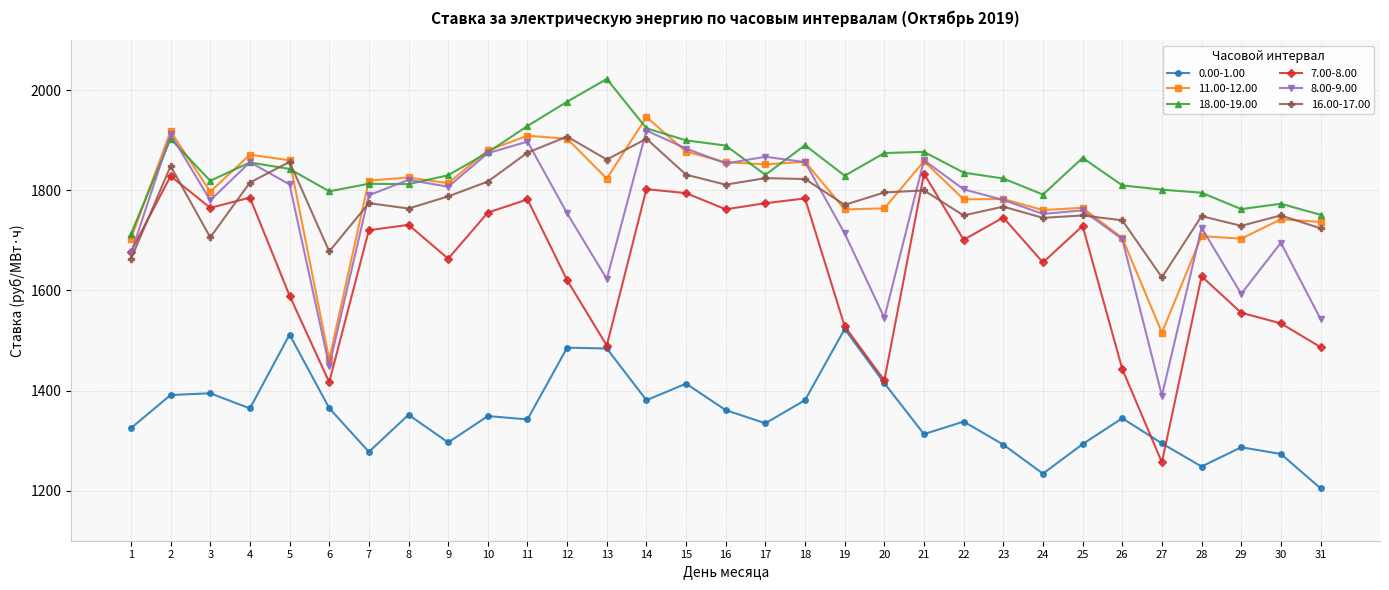

What is the spread (max minus min) of values at 16?

528.6